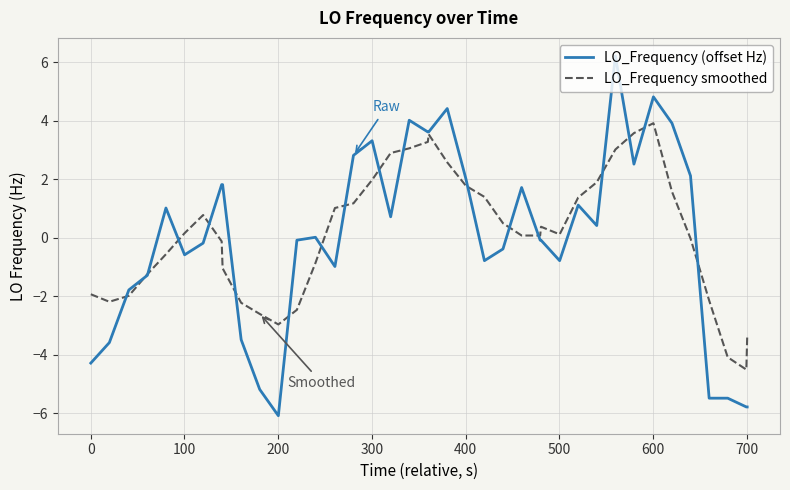

What is the minimum value for LO_Frequency (offset Hz)?

-6.1